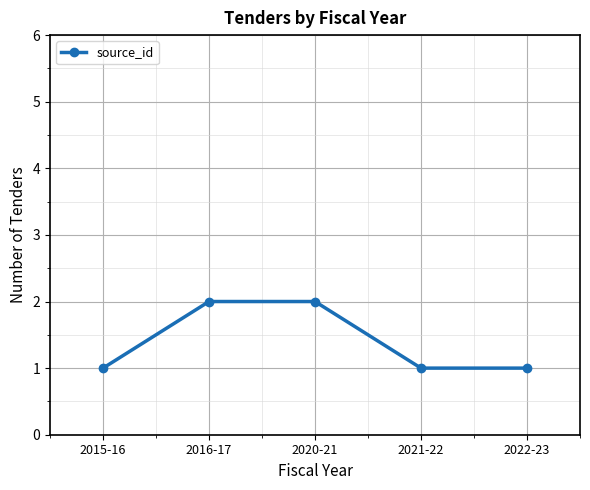

Reading left to right, what are all the values shown in this chart?

1	2	2	1	1